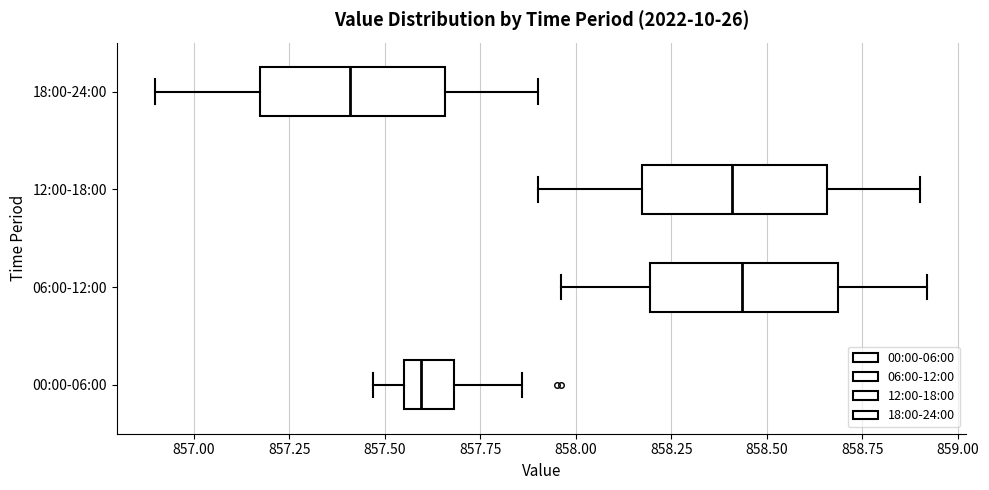

Reading bottom to top, read every box against the x-axis: the position of its median line, the range the box covers, and the ends of its whiskers. The values are not printed on the chart, so give them approximately, as read against the axis.

00:00-06:00: median 857.60, box 857.55 to 857.70, whiskers 857.45 to 857.85
06:00-12:00: median 858.45, box 858.20 to 858.70, whiskers 857.95 to 858.90
12:00-18:00: median 858.40, box 858.15 to 858.65, whiskers 857.90 to 858.90
18:00-24:00: median 857.40, box 857.15 to 857.65, whiskers 856.90 to 857.90